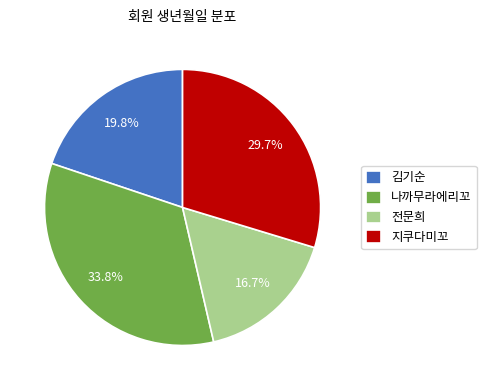

Rank the categories by value from lowest to highest.

전문희, 김기순, 지쿠다미꼬, 나까무라에리꼬